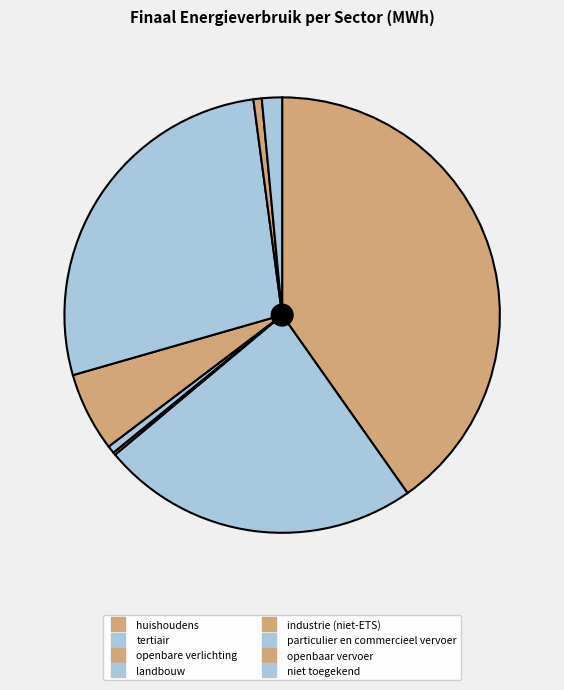

The niet toegekend slice represents 1% of the pie. True or false?

True